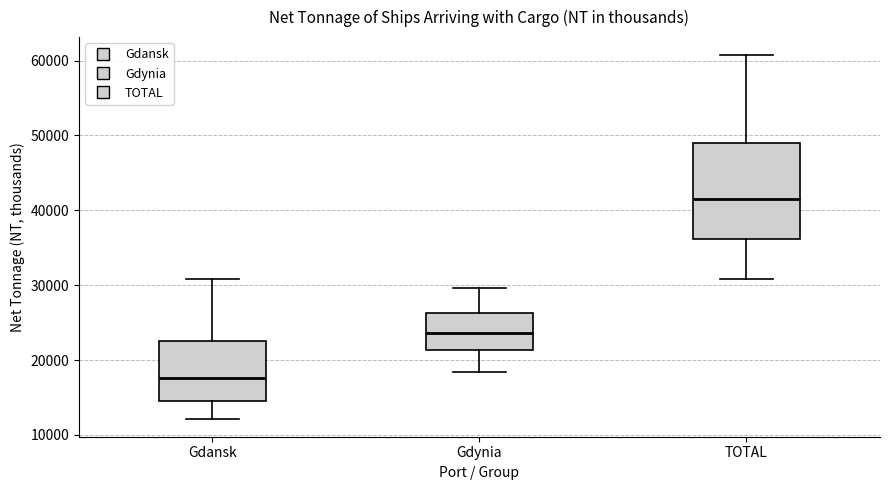

Which box's median line is the highest?

TOTAL